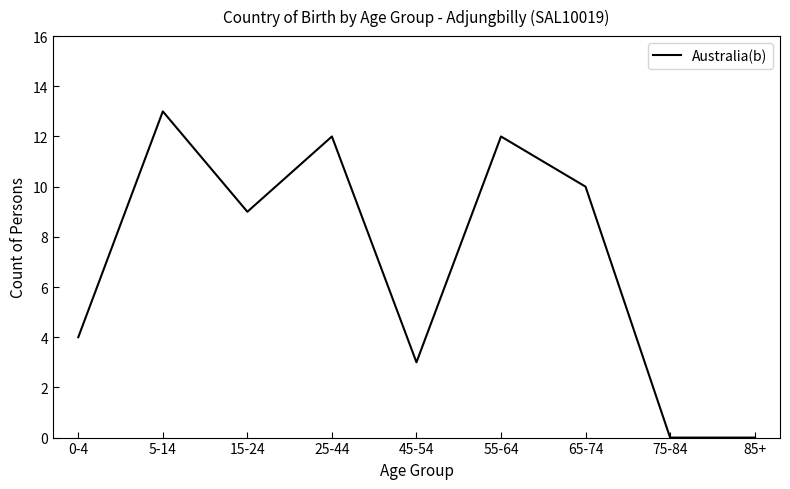

Reading left to right, transcribe all the data shown in this chart.

0-4=4	5-14=13	15-24=9	25-44=12	45-54=3	55-64=12	65-74=10	75-84=0	85+=0